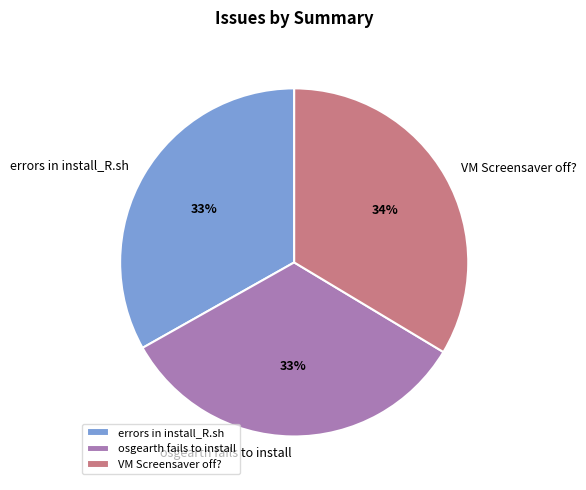

Is it true that errors in install_R.sh is 33% of the pie?

True